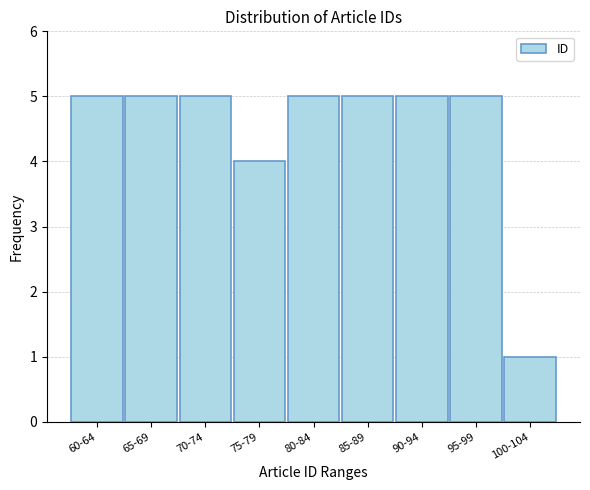

Reading left to right, what are all the values shown in this chart?

60-64=5	65-69=5	70-74=5	75-79=4	80-84=5	85-89=5	90-94=5	95-99=5	100-104=1